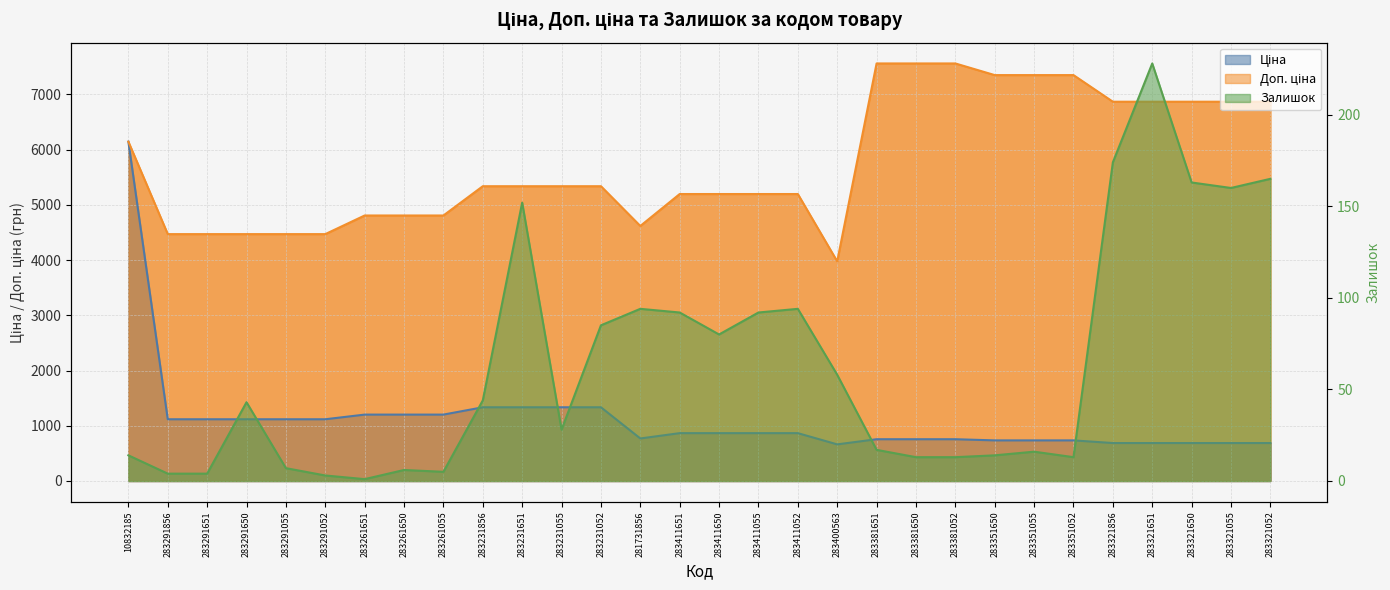

Which series has the largest total across all categories?

Доп. ціна